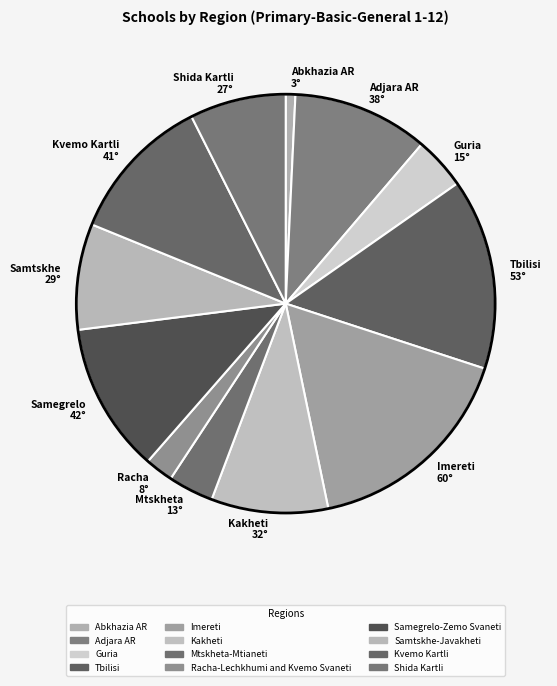

Does Kvemo Kartli 41° represent more than half of the total?

No